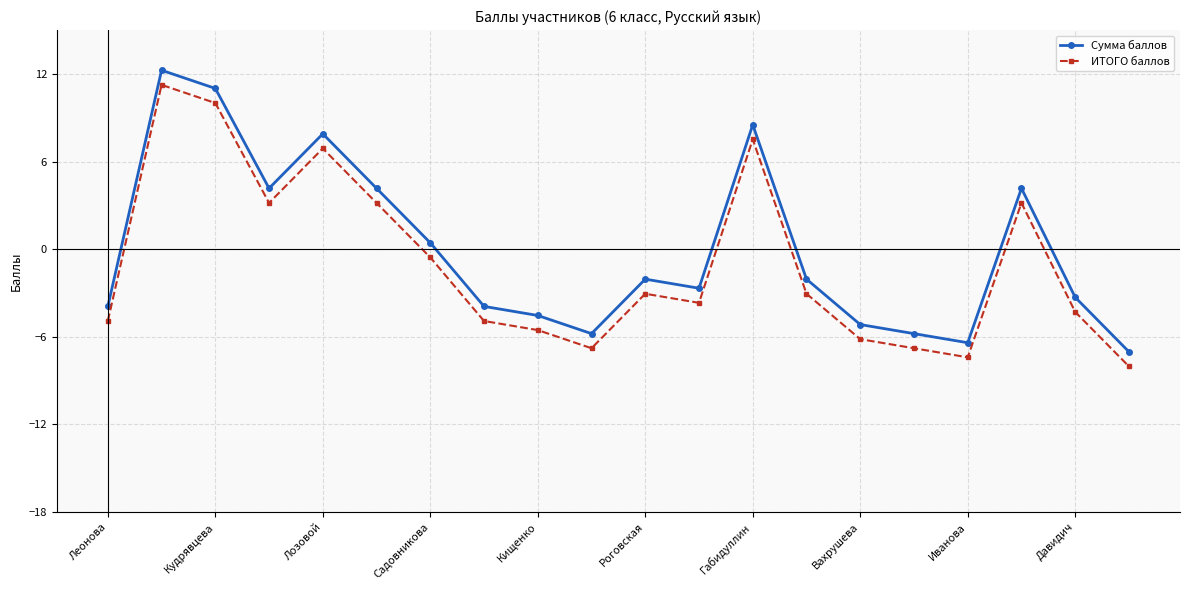

What is the maximum value for ИТОГО баллов?

11.2